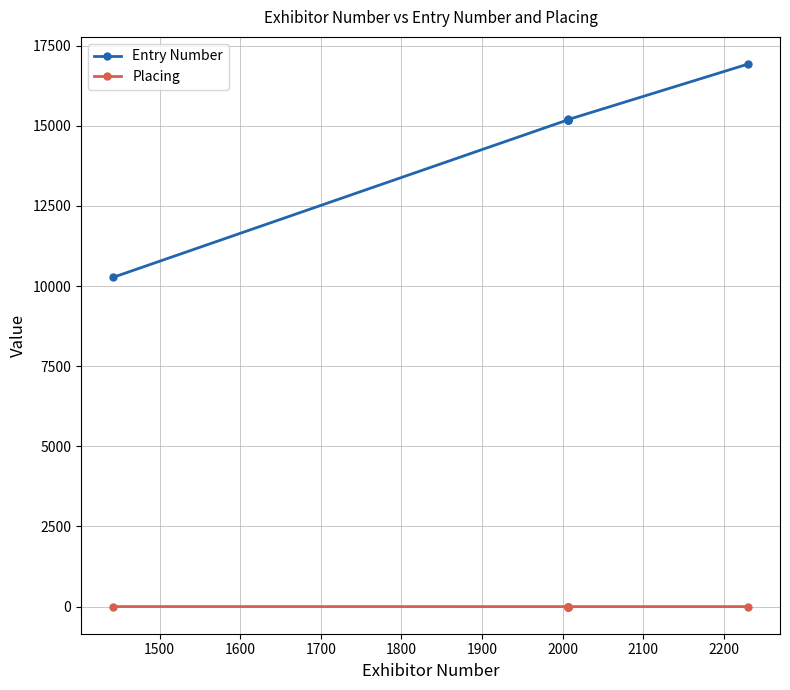

What are all the series names shown in the legend?

Entry Number, Placing